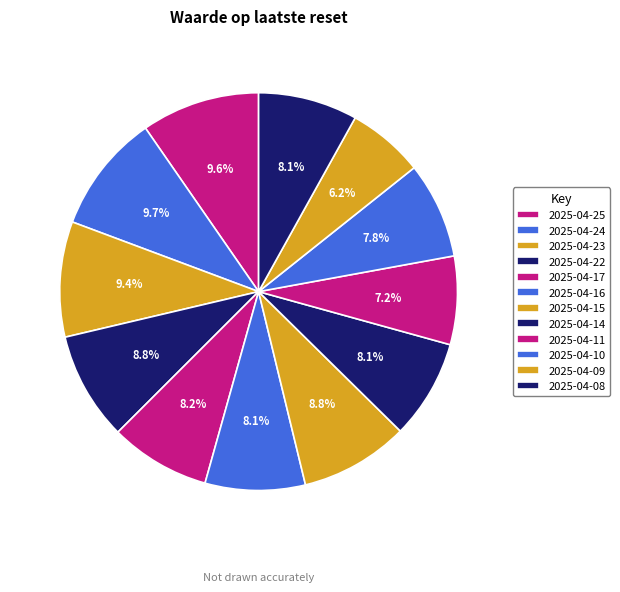

To the nearest percent, what is the average slice percentage?

8%